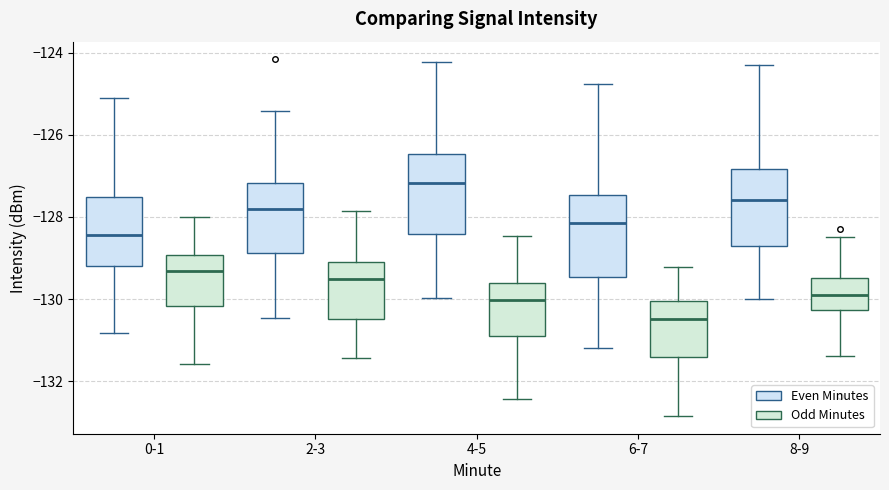

Which box has the highest median line?

4-5 (Even Minutes)